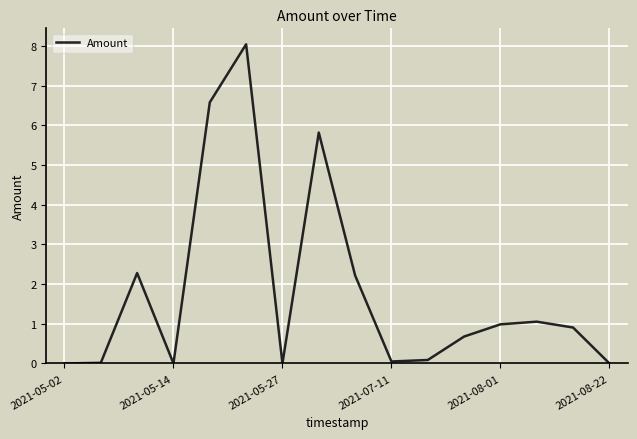

What is the difference between the maximum and minimum values?

8.0